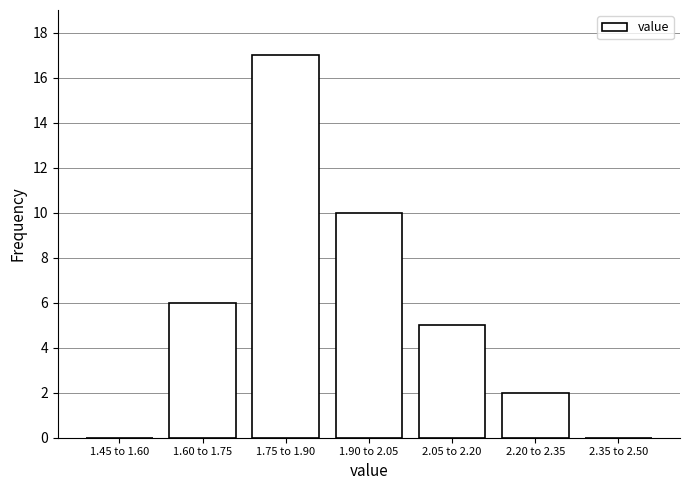

Reading left to right, what are all the values shown in this chart?

1.45 to 1.60=0	1.60 to 1.75=6	1.75 to 1.90=17	1.90 to 2.05=10	2.05 to 2.20=5	2.20 to 2.35=2	2.35 to 2.50=0